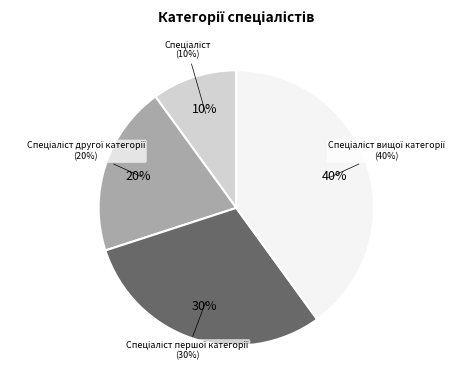

To the nearest percent, what is the combined percentage of Спеціаліст першої категорії and Спеціаліст?

40%